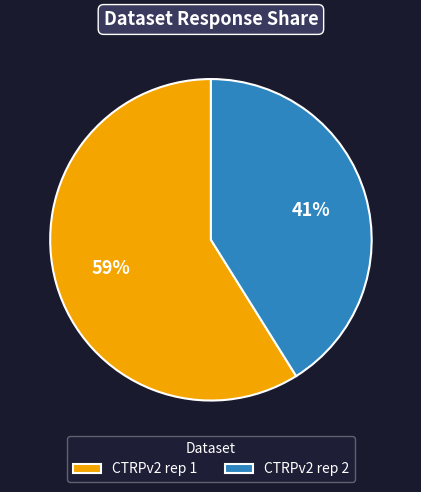

How many segments does this pie chart have?

2